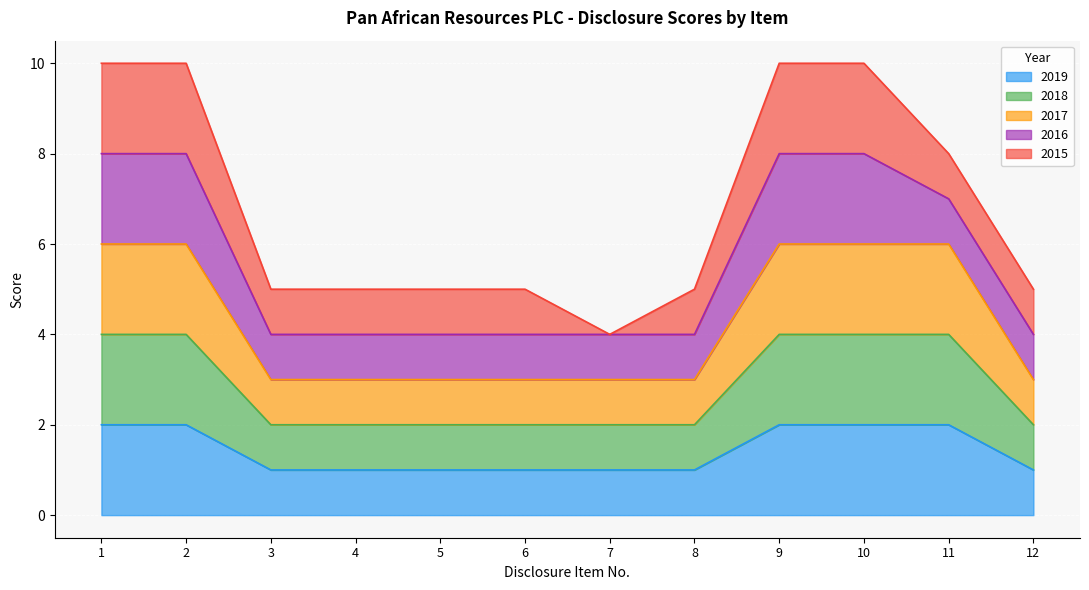

True or false: 2018 and 2017 cross at least once.

False